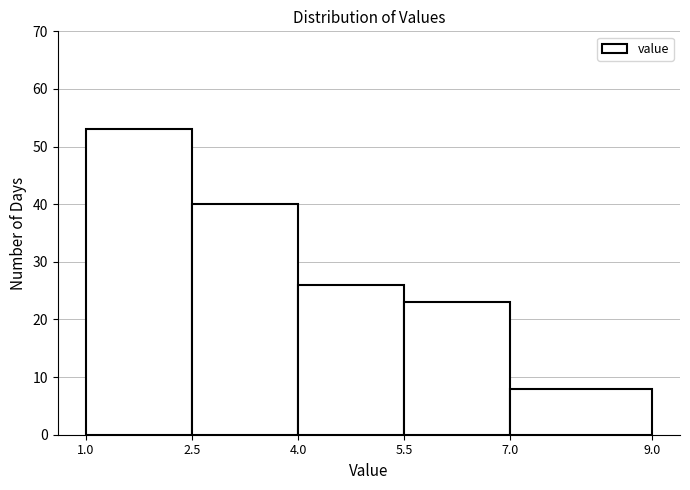

Reading left to right, transcribe this chart: for each bar, give the range it covers on the x-axis and its height. The values are not printed on the chart, so give them approximately, as read against the axis.

1.0 to 2.5: 53
2.5 to 4.0: 40
4.0 to 5.5: 26
5.5 to 7.0: 23
7.0 to 9.0: 8